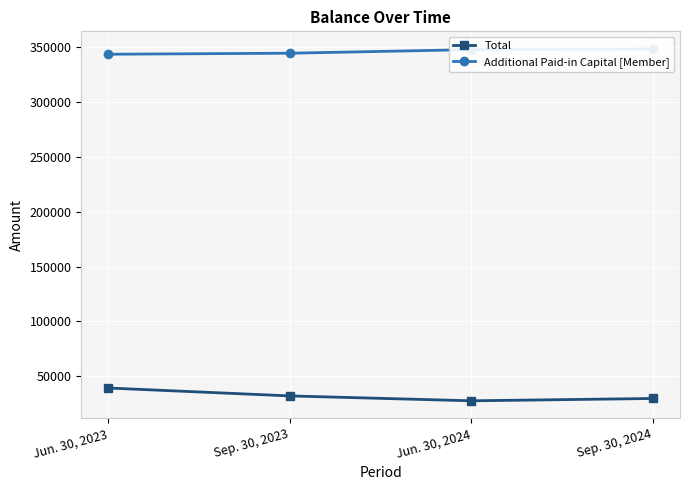

What is the total value across all series at Jun. 30, 2023?

382842